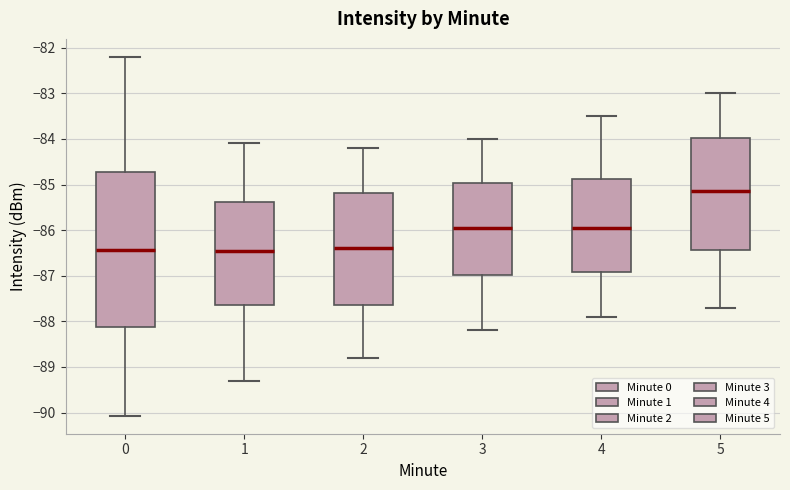

Comparing the boxes themselves (not the whiskers), which one is the tallest?

0